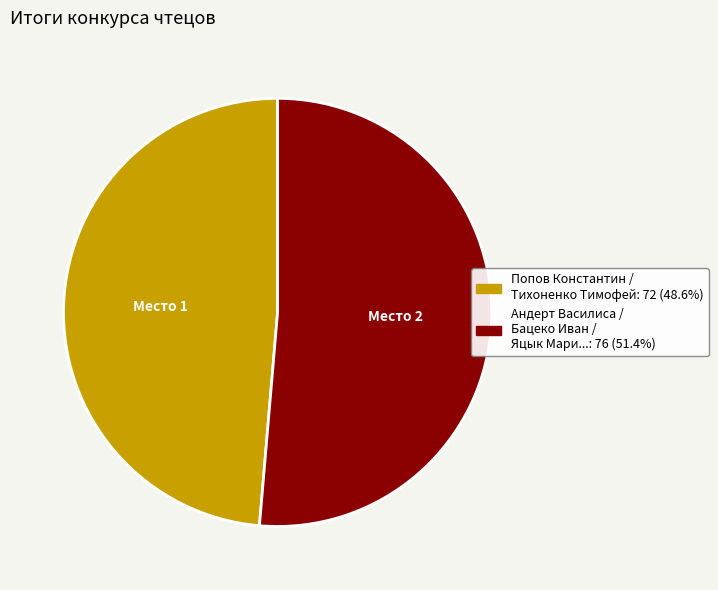

Does any single category account for the majority?

Yes